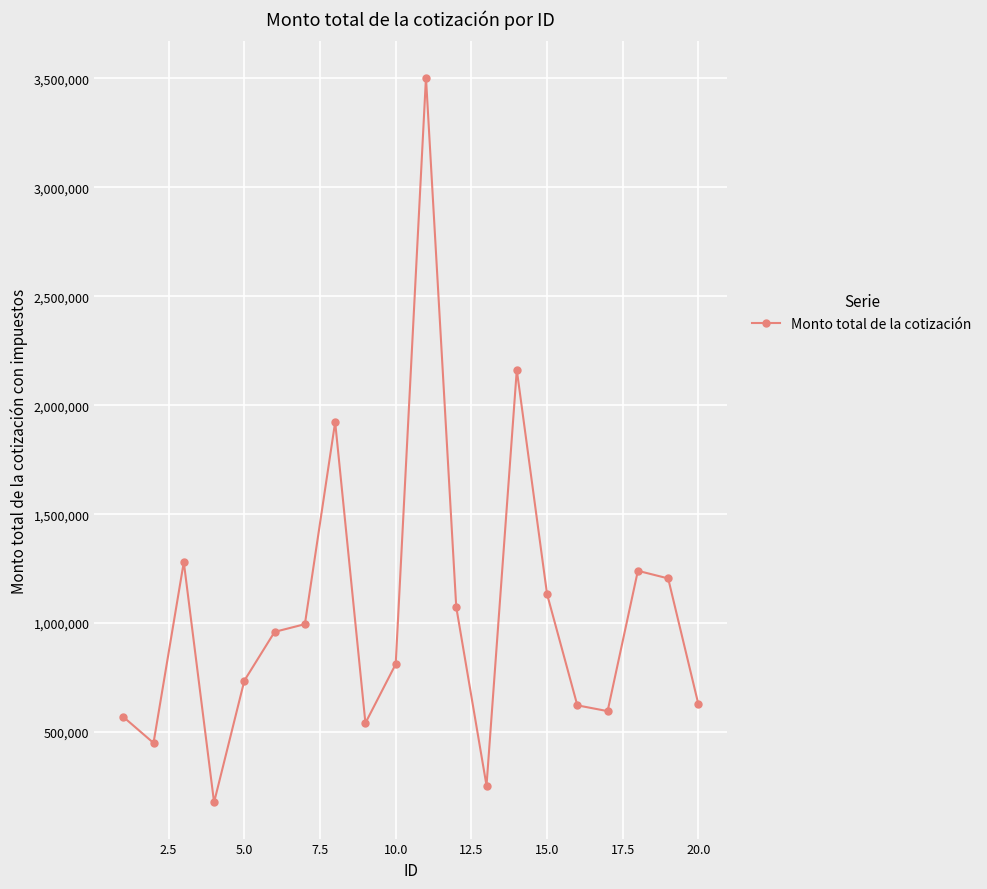

True or false: the data has more than 0 interior local peaks.

True